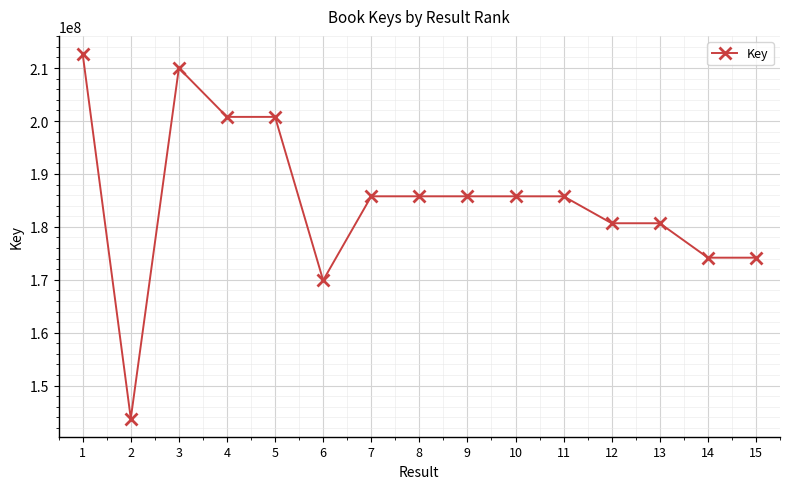

At which category does the chart reach its minimum across all series?

2